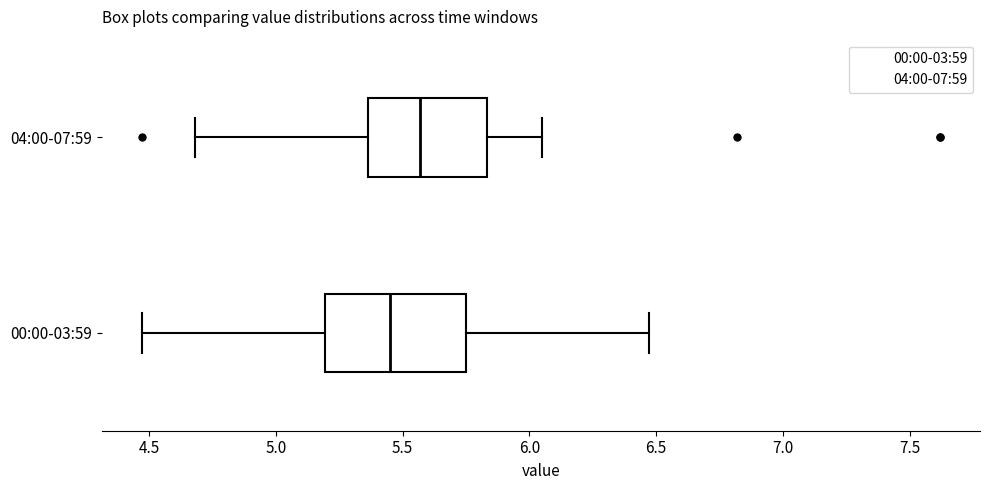

Reading bottom to top, read every box against the x-axis: the position of its median line, the range the box covers, and the ends of its whiskers. The values are not printed on the chart, so give them approximately, as read against the axis.

00:00-03:59: median 5.45, box 5.20 to 5.75, whiskers 4.45 to 6.45
04:00-07:59: median 5.55, box 5.35 to 5.85, whiskers 4.70 to 6.05